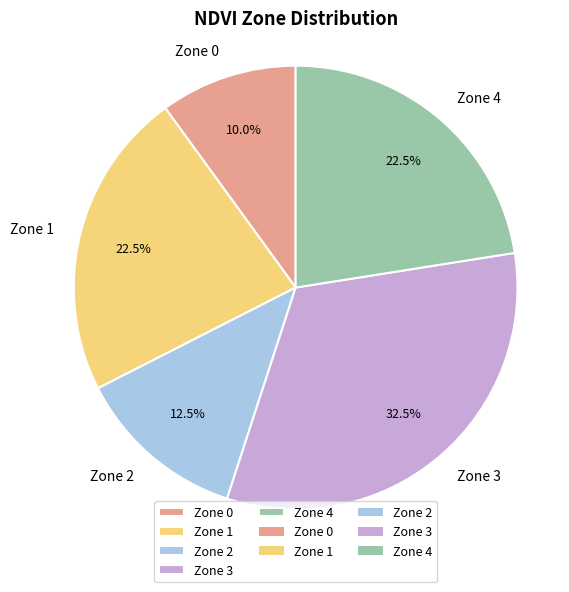

Which category has the smallest portion of the pie?

Zone 0